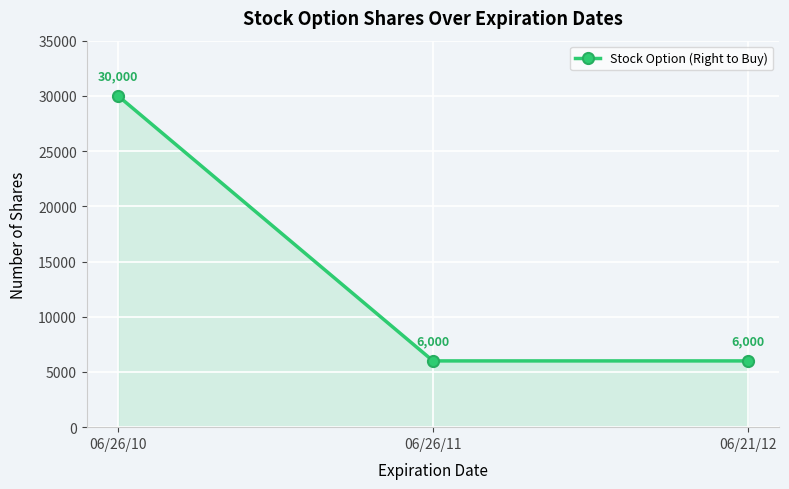

Read the value at 06/21/12, to the nearest 10.

6000